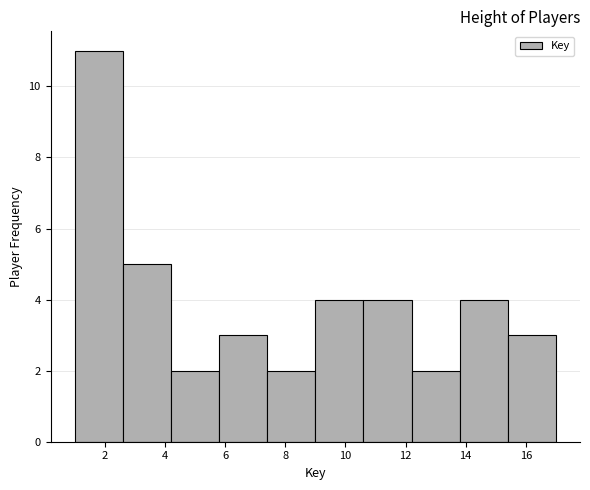

Over which range of the x-axis is the bar tallest?

1.0 to 2.6